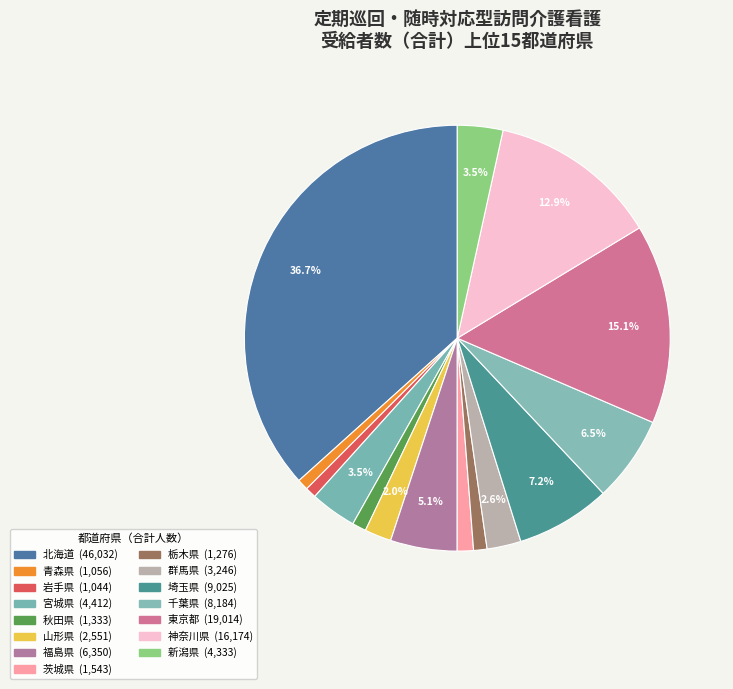

The 岩手県 slice represents 1% of the pie. True or false?

True